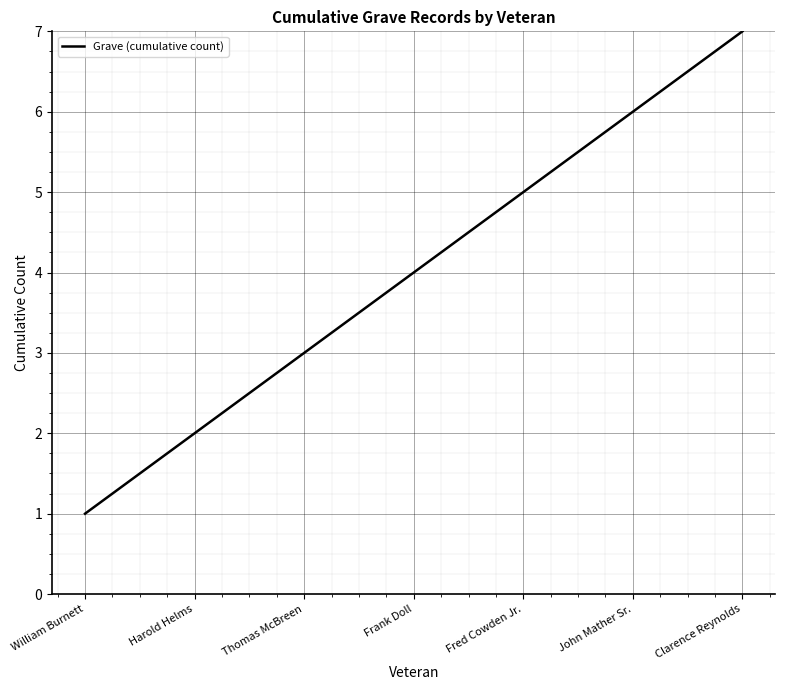

What position from the left is Thomas McBreen?

3